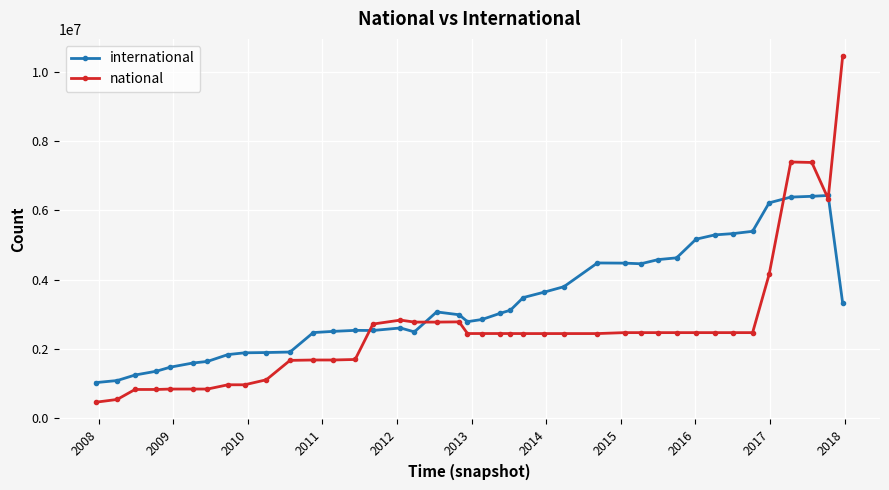

Which series has the largest total across all categories?

international